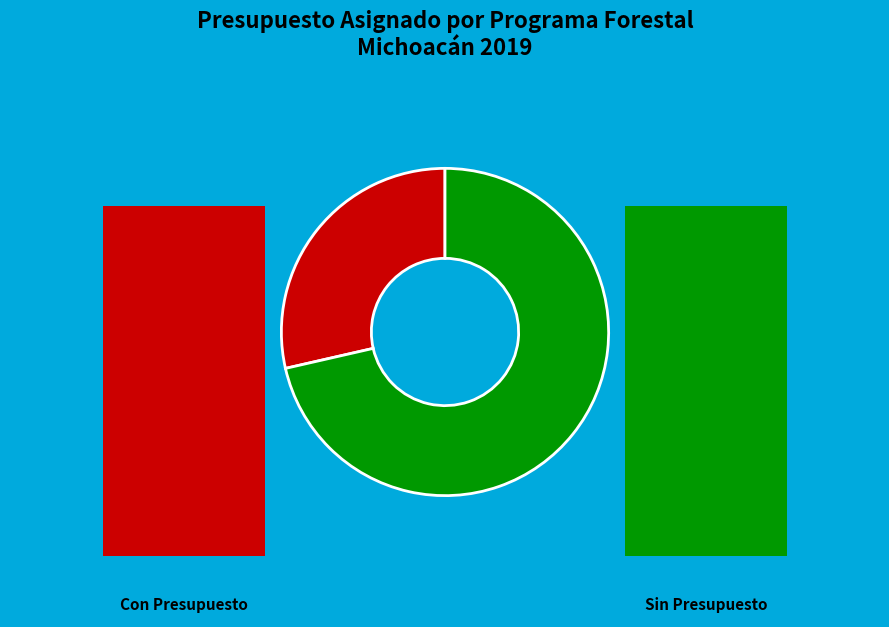

How many segments does this pie chart have?

2